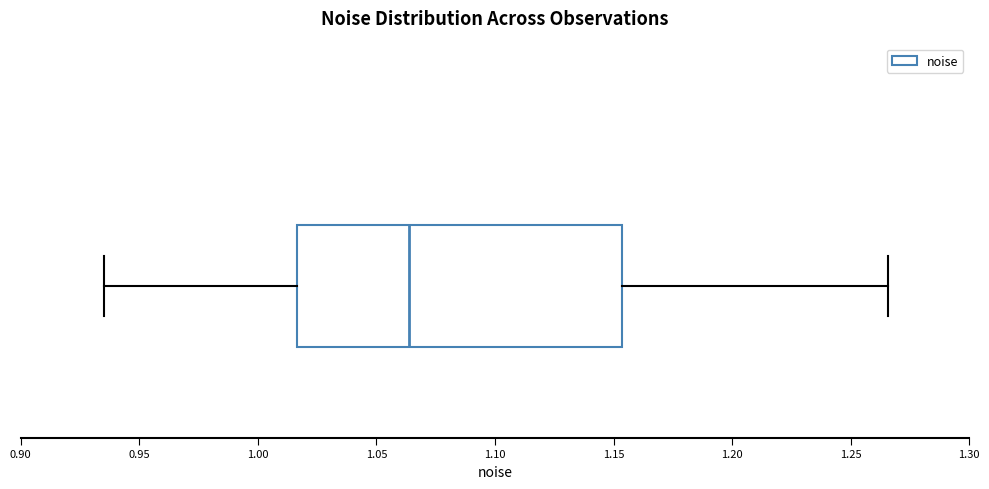

Where does the left whisker of the box end on the x-axis? The values are not printed on the chart, so give them approximately, as read against the axis.

0.935